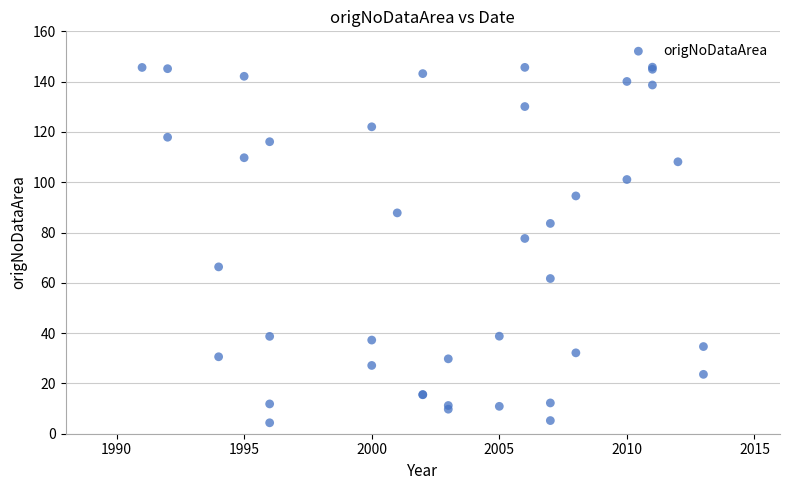

What Y value in the scatter plot is closest to 75?

77.6